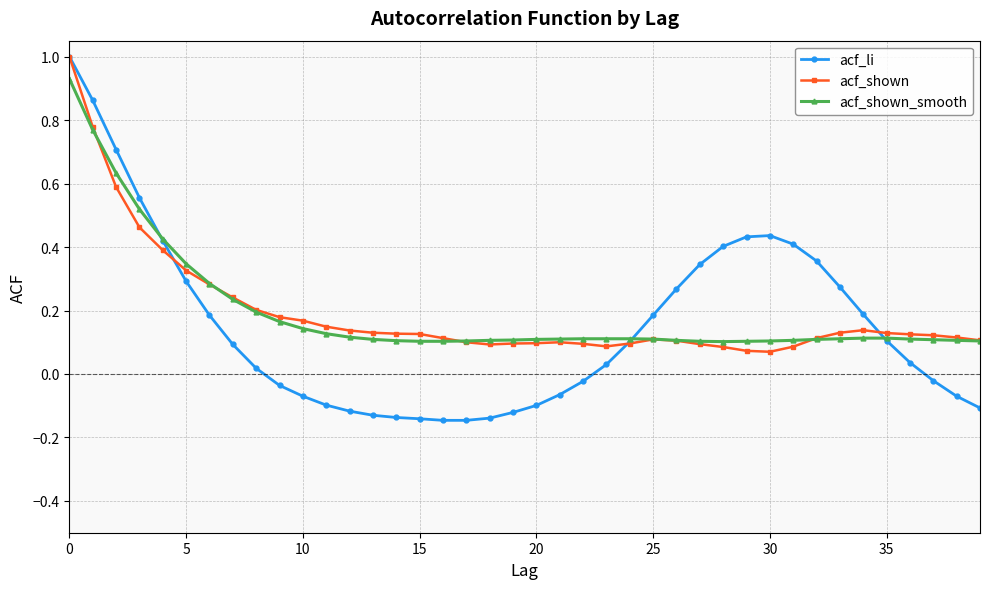

Which series ends up on top after the final intersection of acf_li and acf_shown_smooth?

acf_shown_smooth